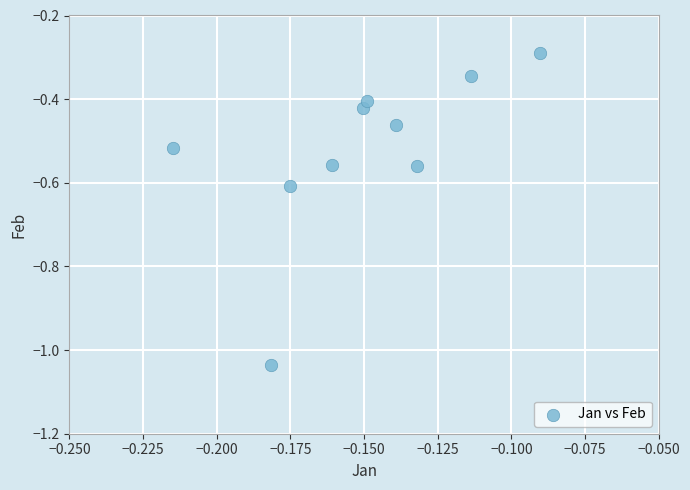

What is the range of Y values (max minus min)?

0.7